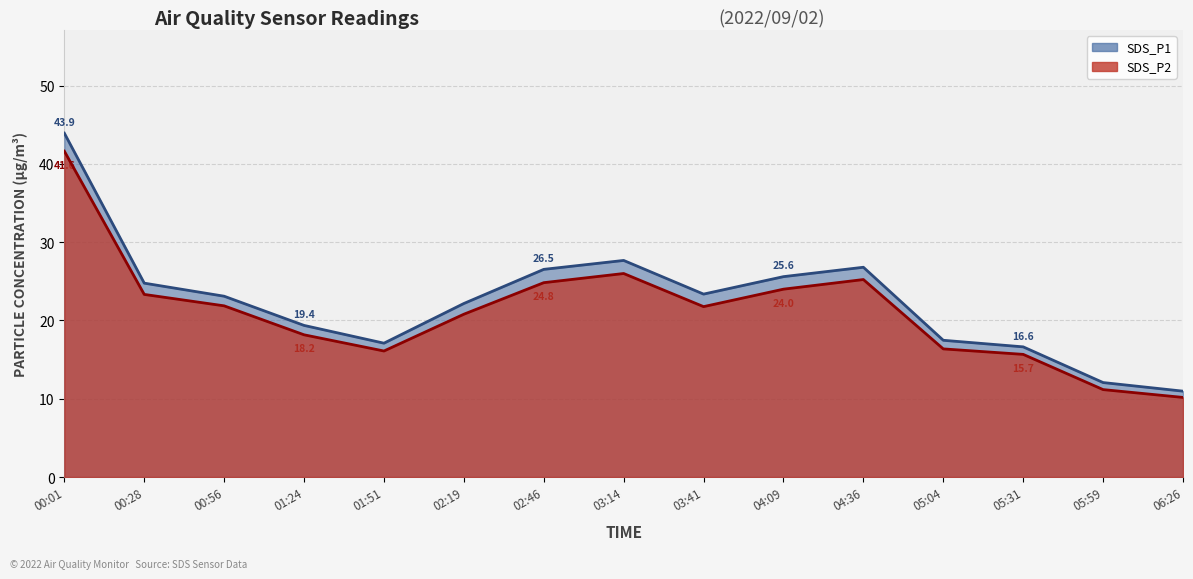

Does the chart display data point markers on the line(s)?

No